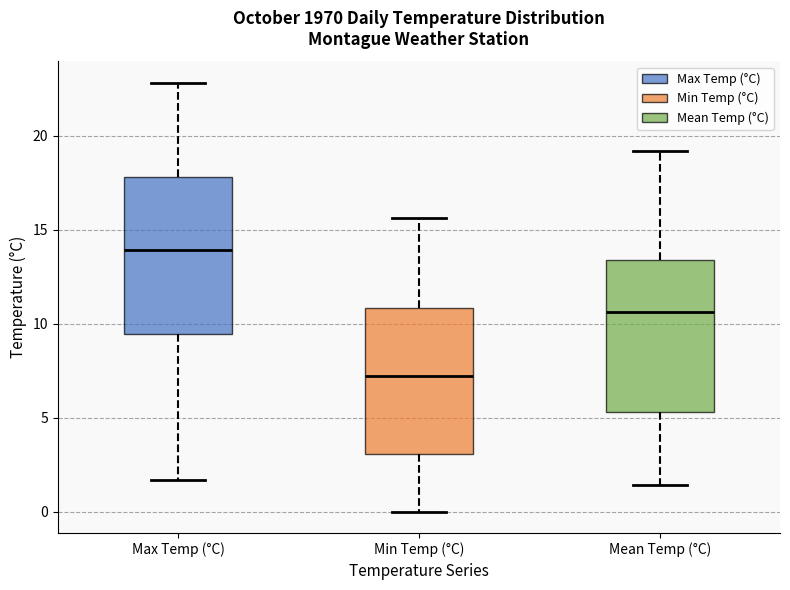

Reading left to right, read every box against the y-axis: the position of its median line, the range the box covers, and the ends of its whiskers. The values are not printed on the chart, so give them approximately, as read against the axis.

Max Temp (°C): median 14.0, box 9.5 to 18.0, whiskers 1.5 to 23.0
Min Temp (°C): median 7.0, box 3.0 to 11.0, whiskers 0.0 to 15.5
Mean Temp (°C): median 10.5, box 5.5 to 13.5, whiskers 1.5 to 19.0